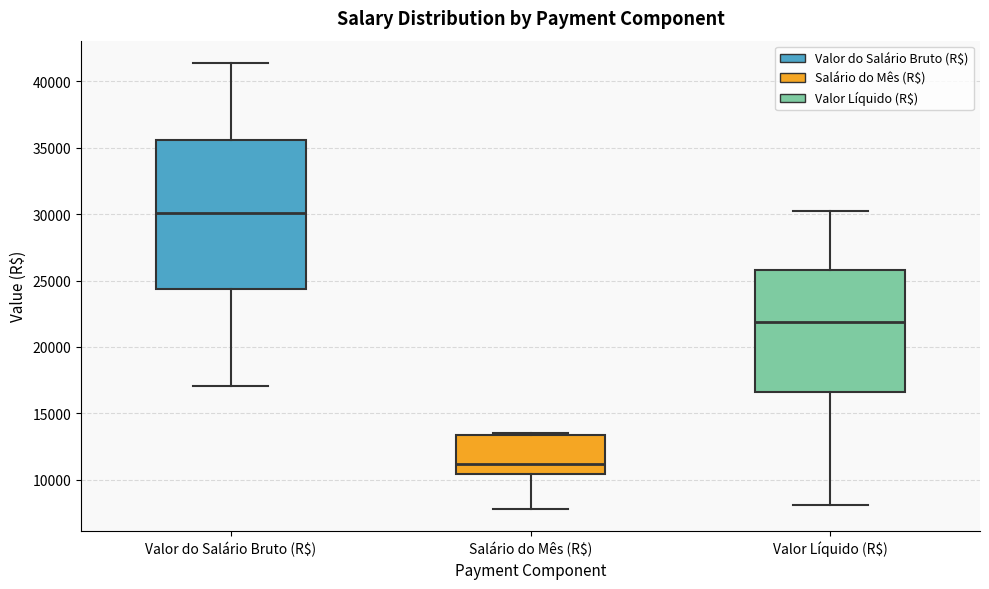

Which box's median line is the highest?

Valor do Salário Bruto (R$)